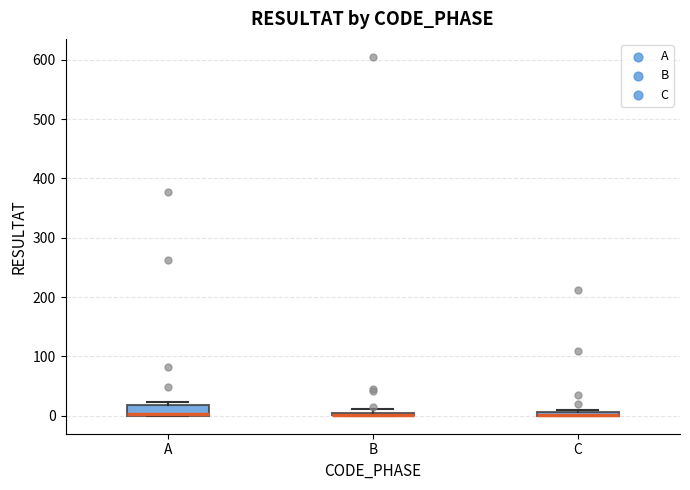

Where is the lower edge of the box for A on the y-axis? The values are not printed on the chart, so give them approximately, as read against the axis.

0